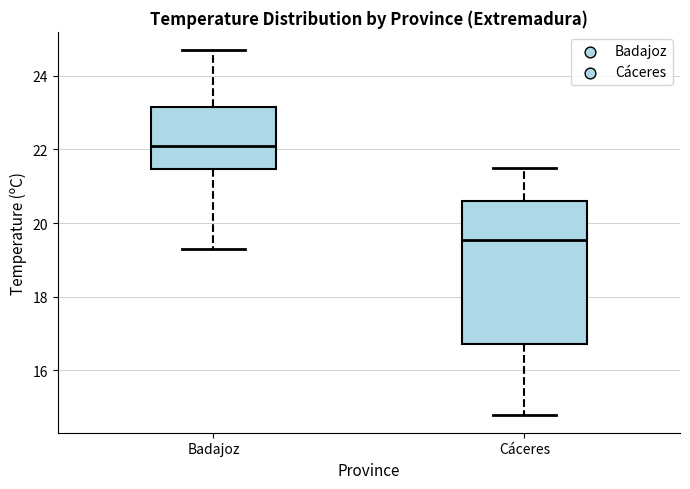

Which box's median line is the highest?

Badajoz